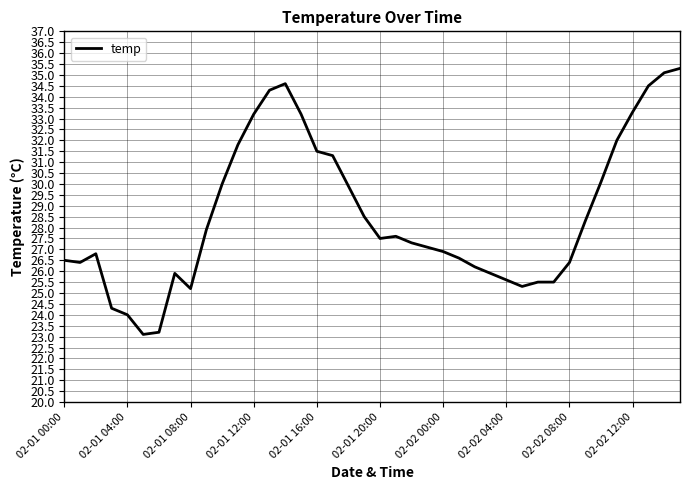

What is the minimum value shown in the chart?

23.1